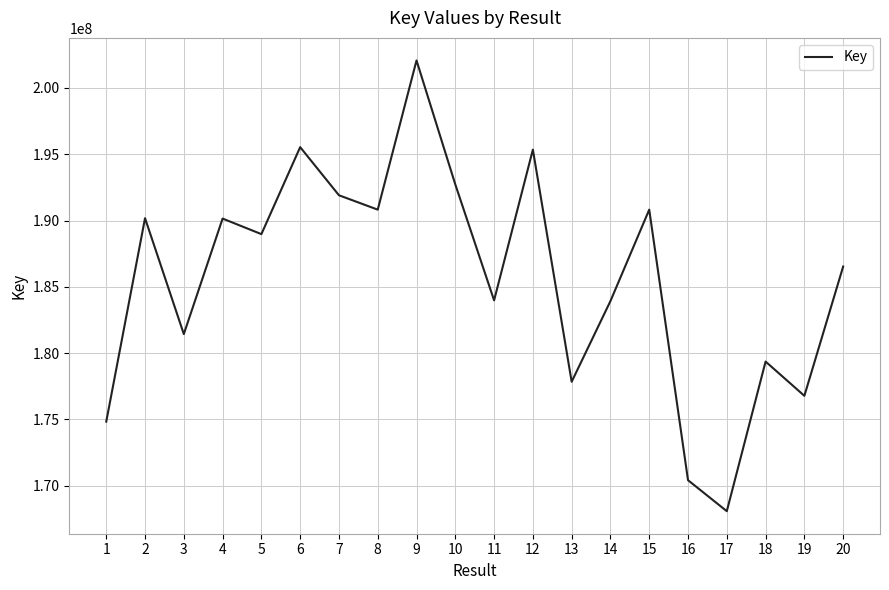

What value does the data have at 5, to the nearest 100?

188972000